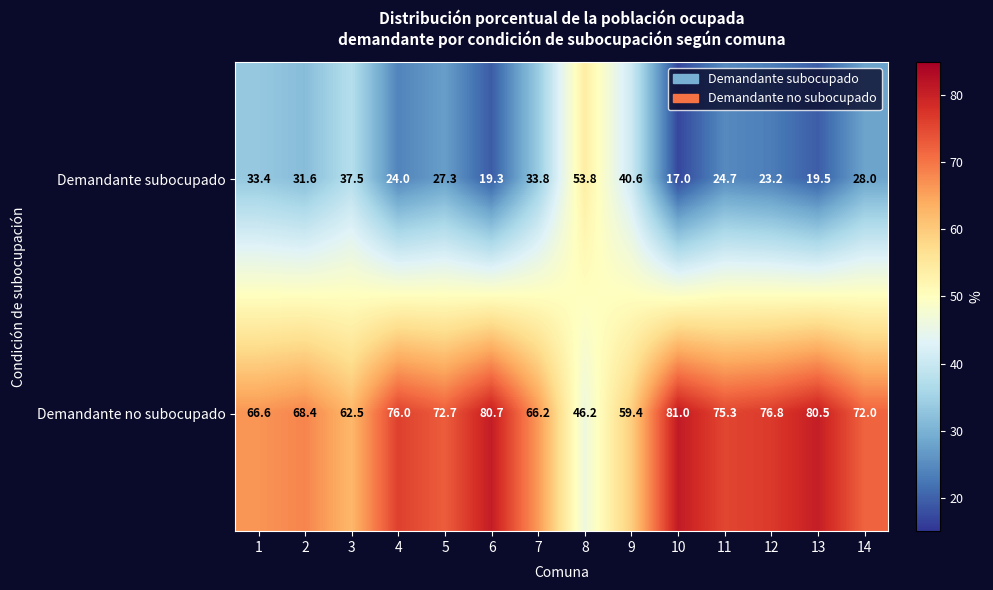

What is the difference between the highest and lowest values at 2?

36.8